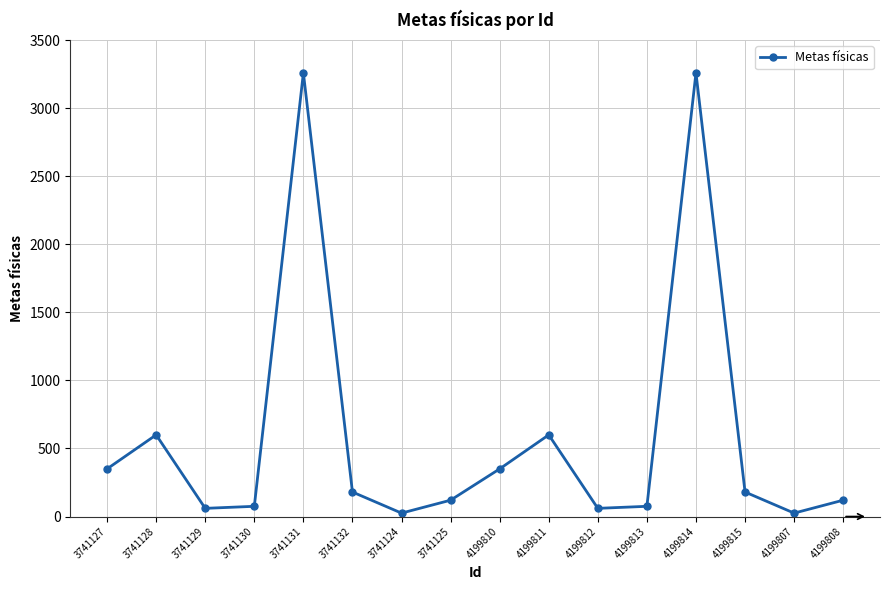

How many lines are shown in the chart?

1